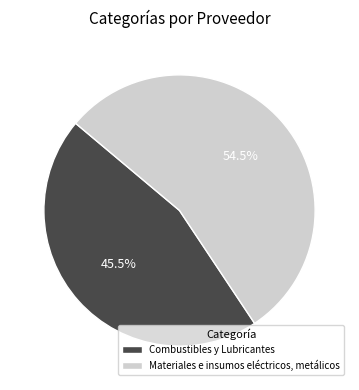

Which category has the biggest portion of the pie?

Materiales e insumos eléctricos, metálicos